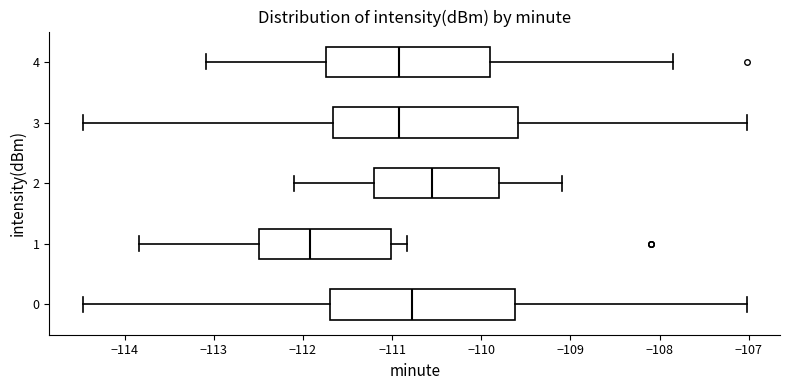

Reading bottom to top, transcribe this box plot: for each box, give where its median line is, the range the box spans, and where its two whiskers end, as read against the x-axis. The values are not printed on the chart, so give them approximately, as read against the axis.

0: median -110.8, box -111.7 to -109.6, whiskers -114.5 to -107.0
1: median -111.9, box -112.5 to -111.0, whiskers -113.8 to -110.8
2: median -110.5, box -111.2 to -109.8, whiskers -112.1 to -109.1
3: median -110.9, box -111.7 to -109.6, whiskers -114.5 to -107.0
4: median -110.9, box -111.7 to -109.9, whiskers -113.1 to -107.8